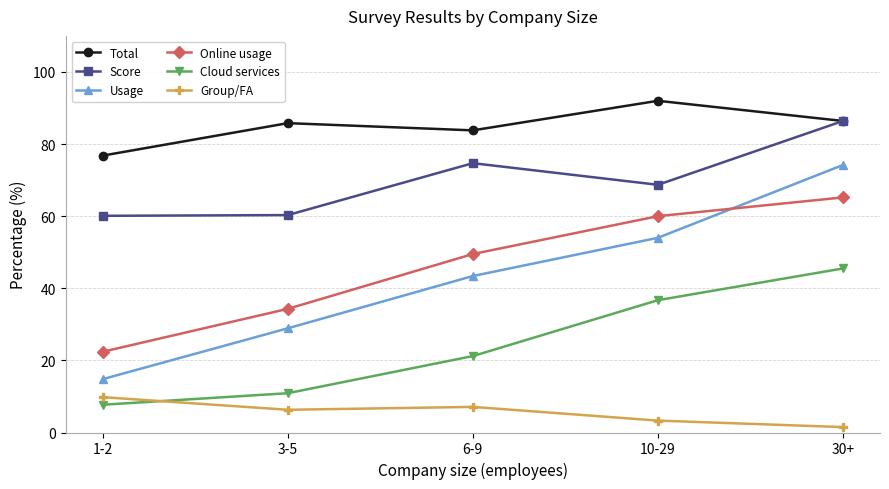

The Cloud services series shows 36.7 at 10-29. True or false?

True